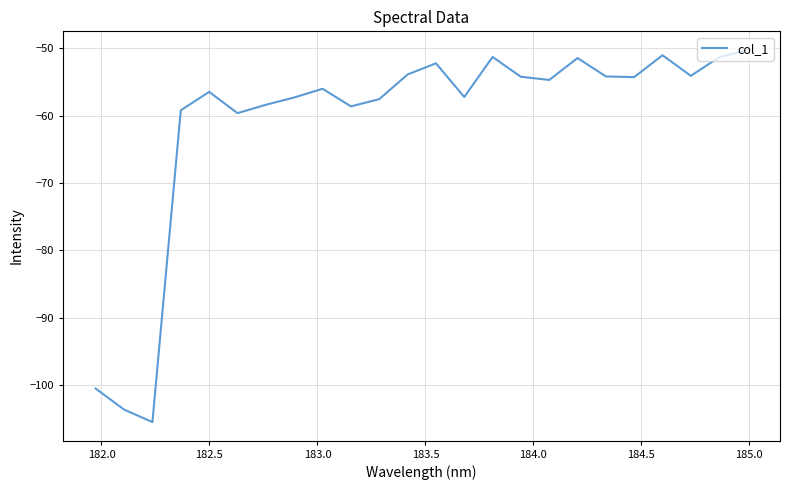

What is the difference between the maximum and minimum values?

55.2